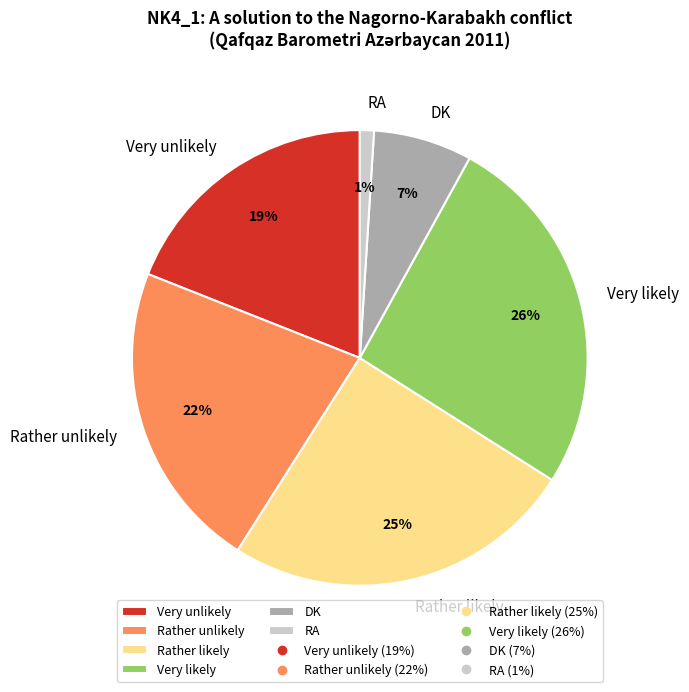

To the nearest percent, what percentage of the pie is RA?

1%